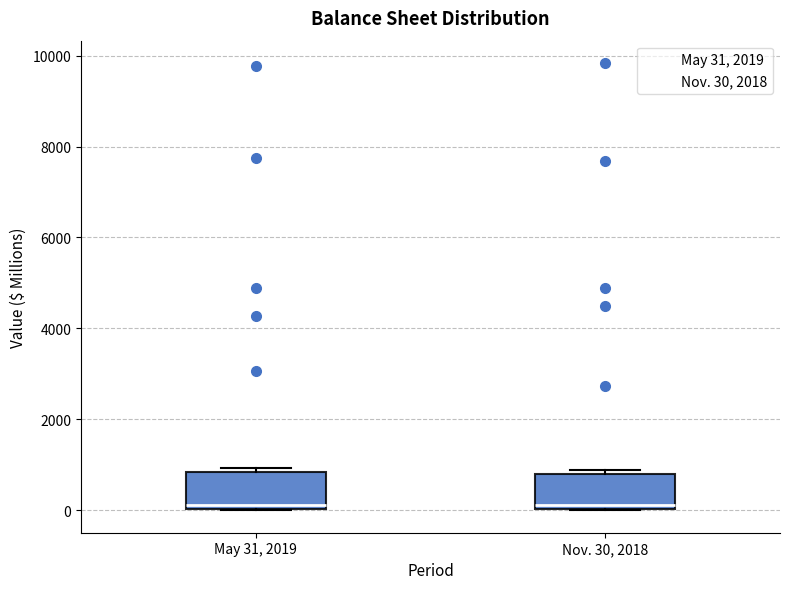

Where is the lower edge of the box for May 31, 2019 on the y-axis? The values are not printed on the chart, so give them approximately, as read against the axis.

0